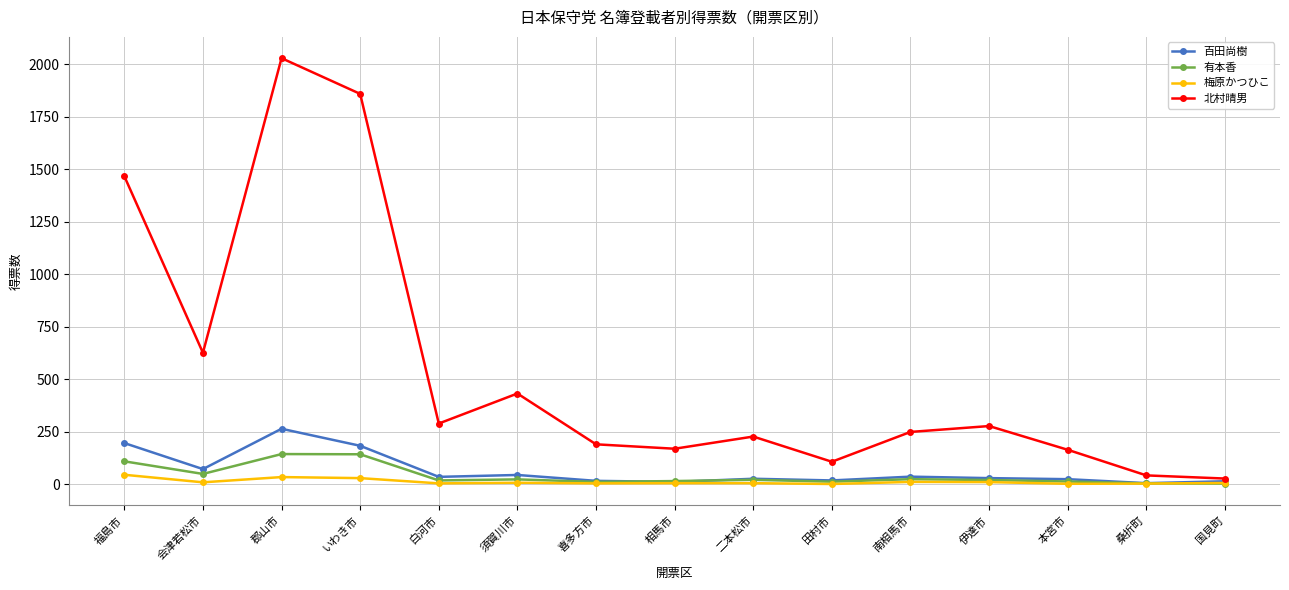

List the series in order of their peak value, lowest first.

梅原かつひこ, 有本香, 百田尚樹, 北村晴男